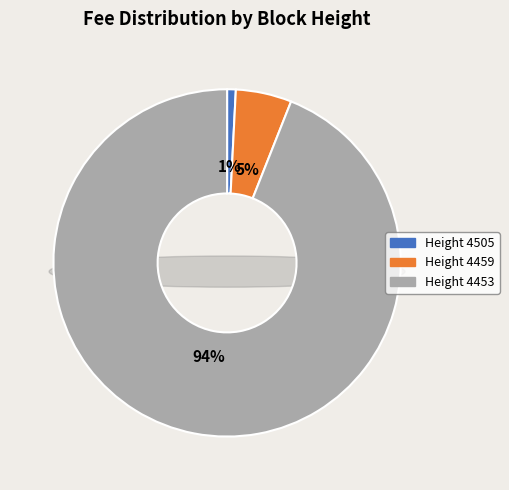

Which category accounts for the majority?

4453